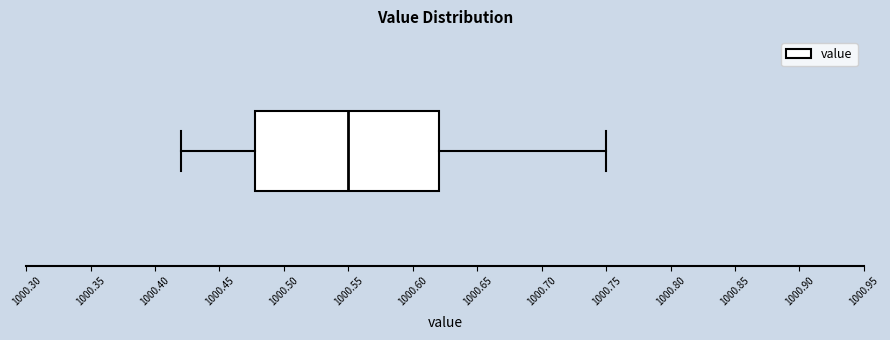

Transcribe this box plot: give where the median line is, the range the box spans, and where the two whiskers end, as read against the x-axis. The values are not printed on the chart, so give them approximately, as read against the axis.

median 1000.55, box 1000.48 to 1000.62, whiskers 1000.42 to 1000.75